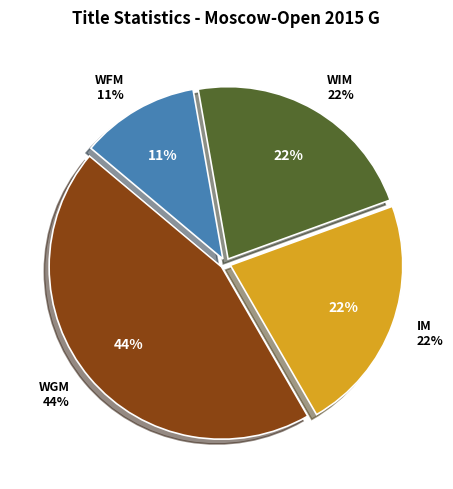

Is WIM the majority of the pie?

No